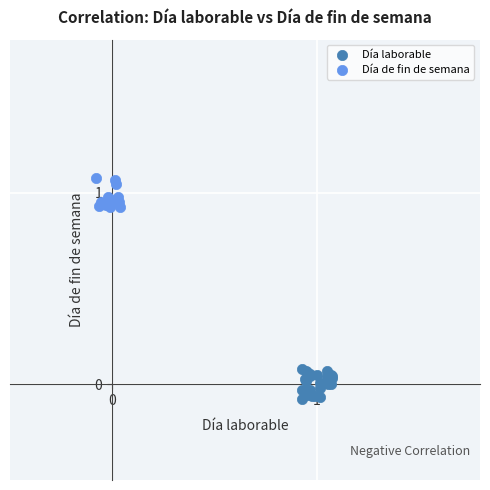

Which series reaches the minimum Y coordinate?

Día laborable